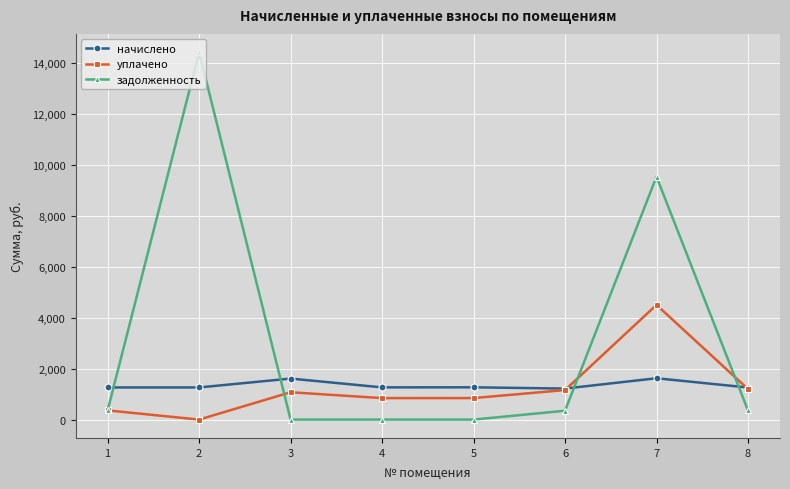

Rank the series at 4 from lowest to highest value.

задолженность, уплачено, начислено